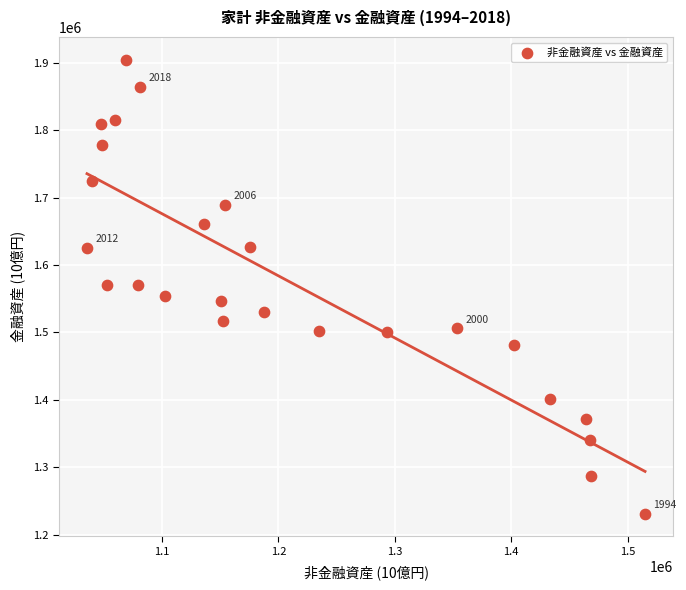

What is the range of X values (max minus min)?

479488.5